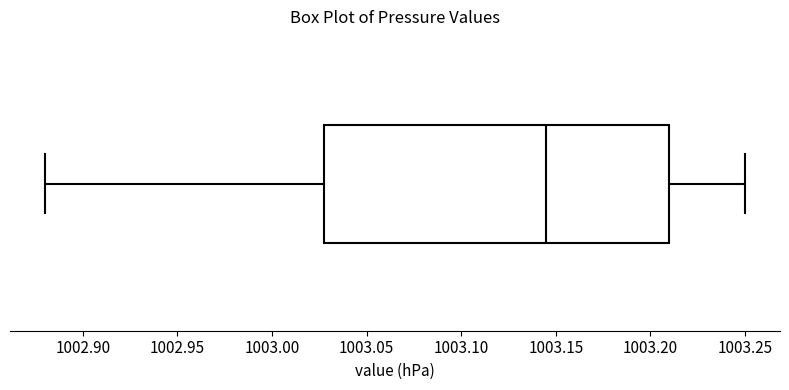

Transcribe this box plot: give where the median line is, the range the box spans, and where the two whiskers end, as read against the x-axis. The values are not printed on the chart, so give them approximately, as read against the axis.

median 1003.145, box 1003.030 to 1003.210, whiskers 1002.880 to 1003.250